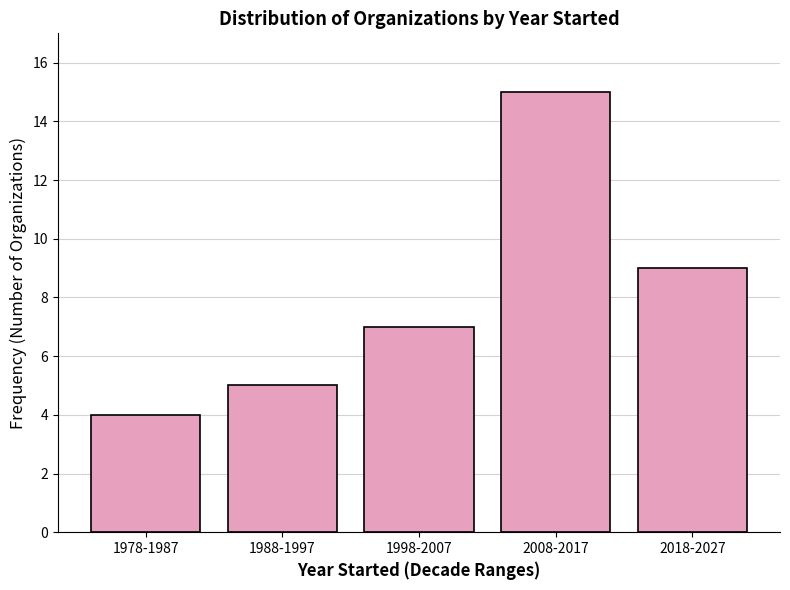

Reading left to right, what are all the values shown in this chart?

4	5	7	15	9